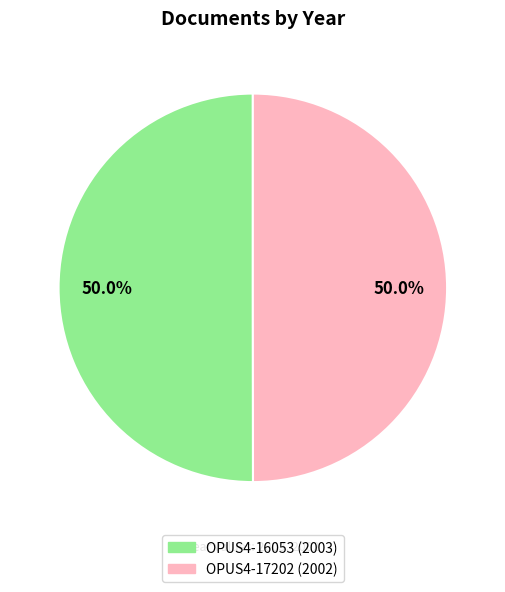

True or false: OPUS4-17202 accounts for 50% of the total.

True